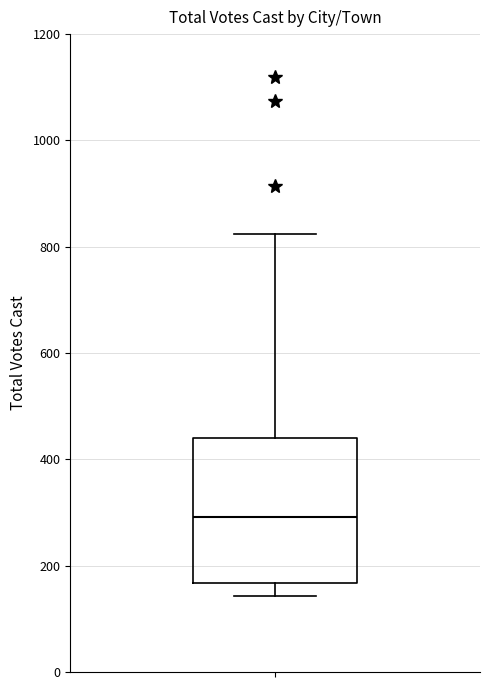

Read this box plot against the y-axis: the position of the median line, the range covered by the box, and the ends of both whiskers. The values are not printed on the chart, so give them approximately, as read against the axis.

median 300, box 160 to 440, whiskers 140 to 820